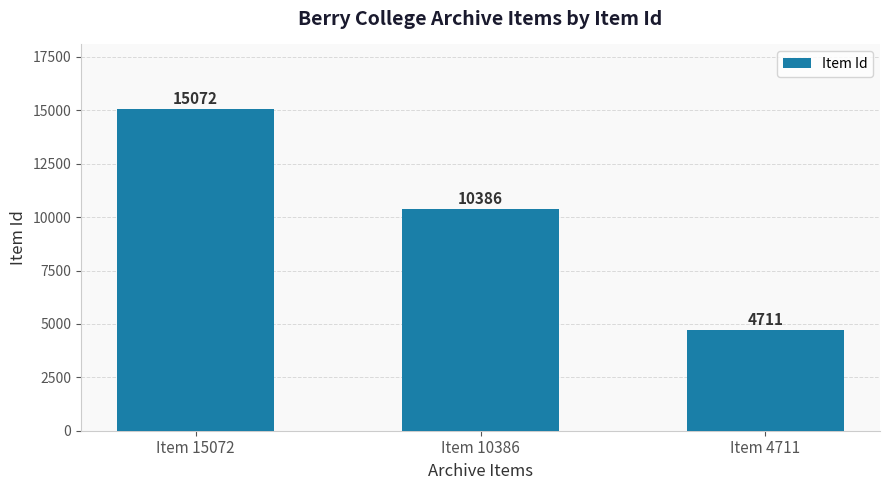

Rank the categories by value from highest to lowest.

Item 15072, Item 10386, Item 4711